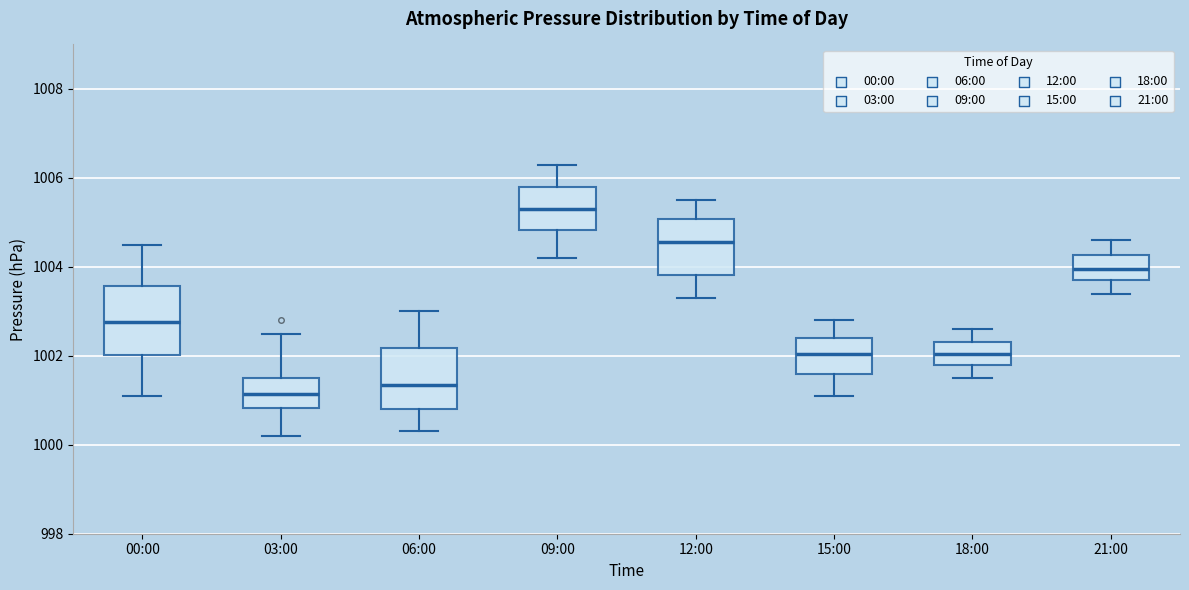

Reading left to right, read every box against the y-axis: the position of its median line, the range the box covers, and the ends of its whiskers. The values are not printed on the chart, so give them approximately, as read against the axis.

00:00: median 1002.8, box 1002.0 to 1003.6, whiskers 1001.2 to 1004.6
03:00: median 1001.2, box 1000.8 to 1001.6, whiskers 1000.2 to 1002.6
06:00: median 1001.4, box 1000.8 to 1002.2, whiskers 1000.4 to 1003.0
09:00: median 1005.4, box 1004.8 to 1005.8, whiskers 1004.2 to 1006.4
12:00: median 1004.6, box 1003.8 to 1005.0, whiskers 1003.4 to 1005.6
15:00: median 1002.0, box 1001.6 to 1002.4, whiskers 1001.2 to 1002.8
18:00: median 1002.0, box 1001.8 to 1002.4, whiskers 1001.6 to 1002.6
21:00: median 1004.0, box 1003.8 to 1004.2, whiskers 1003.4 to 1004.6